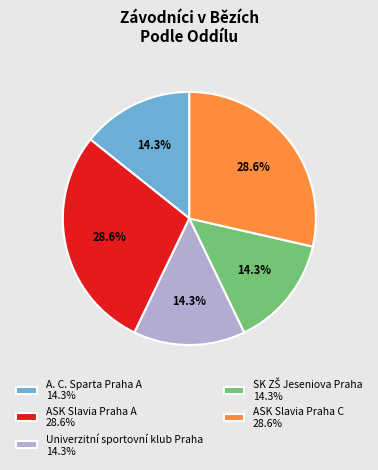

What percentage is the ASK Slavia Praha C slice, to the nearest percent?

29%